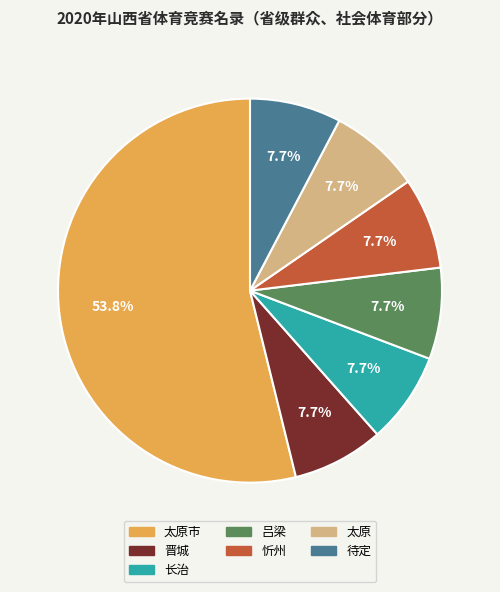

To the nearest percent, what is the difference between the 长治 and 太原市 slice percentages?

46%